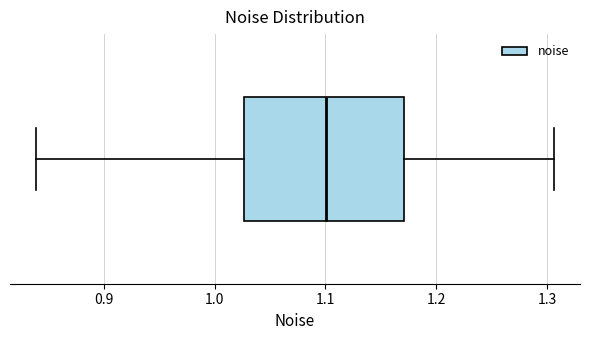

Where is the right edge of the box on the x-axis? The values are not printed on the chart, so give them approximately, as read against the axis.

1.17